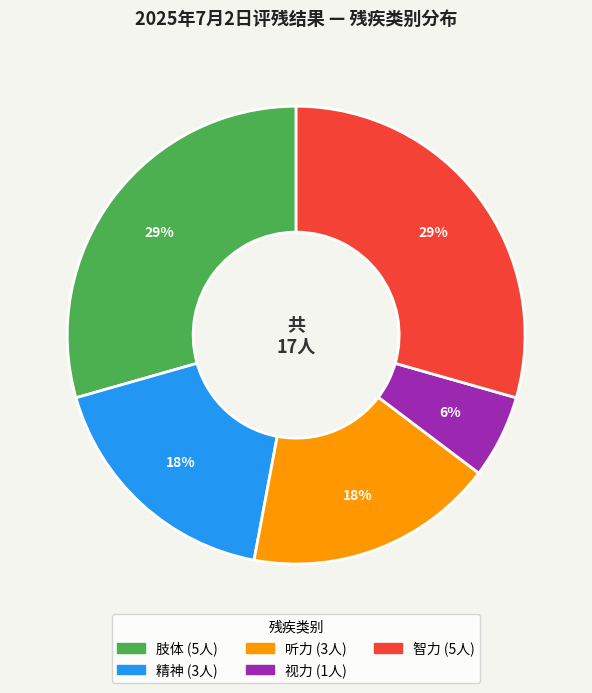

How many segments does this pie chart have?

5